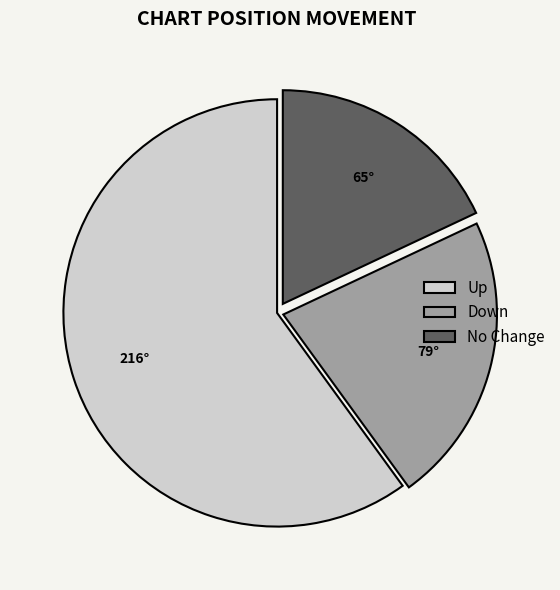

Which category has the smallest portion of the pie?

No Change